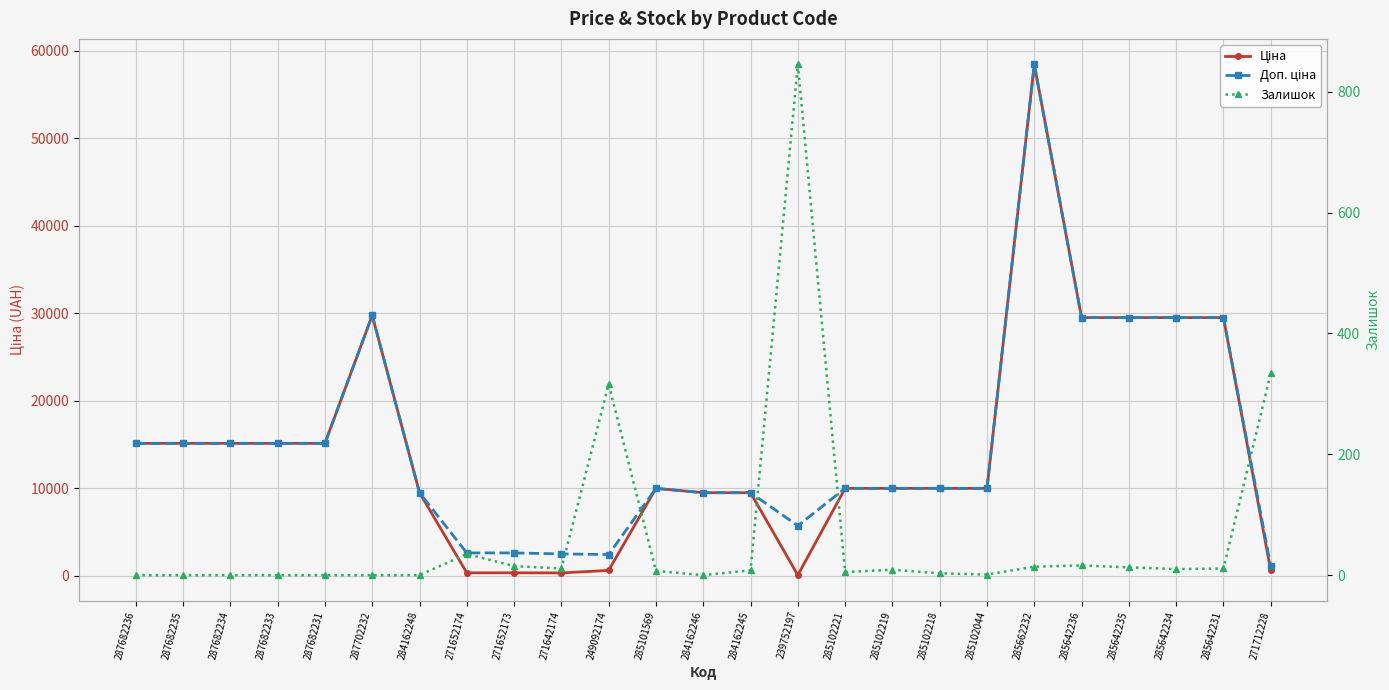

Reading right to left, transcribe all the data shown in this chart.

Ціна: 271712228=589.9	285642231=29491.5	285642234=29491.5	285642235=29491.5	285642236=29491.5	285662232=58426.5	285102044=9975.0	285102218=9975.0	285102219=9975.0	285102221=9975.0	239752197=57.0	284162245=9480.1	284162246=9480.1	285101569=9975.0	249092174=603.7	271642174=310.3	271652173=324.8	271652174=324.8	284162248=9480.1	287702232=29747.2	287682231=15120.0	287682233=15120.0	287682234=15120.0	287682235=15120.0	287682236=15120.0
Доп. ціна: 271712228=1081.7	285642231=29491.5	285642234=29491.5	285642235=29491.5	285642236=29491.5	285662232=58426.5	285102044=9975.0	285102218=9975.0	285102219=9975.0	285102221=9975.0	239752197=5705.0	284162245=9480.1	284162246=9480.1	285101569=9975.0	249092174=2414.8	271642174=2482.4	271652173=2598.3	271652174=2598.3	284162248=9480.1	287702232=29747.2	287682231=15120.0	287682233=15120.0	287682234=15120.0	287682235=15120.0	287682236=15120.0
Залишок: 271712228=334.0	285642231=11.0	285642234=10.0	285642235=13.0	285642236=16.0	285662232=14.0	285102044=1.0	285102218=3.0	285102219=9.0	285102221=5.0	239752197=845.0	284162245=8.0	284162246=0.0	285101569=7.0	249092174=316.0	271642174=11.0	271652173=15.0	271652174=35.0	284162248=0.0	287702232=0.0	287682231=0.0	287682233=0.0	287682234=0.0	287682235=0.0	287682236=0.0